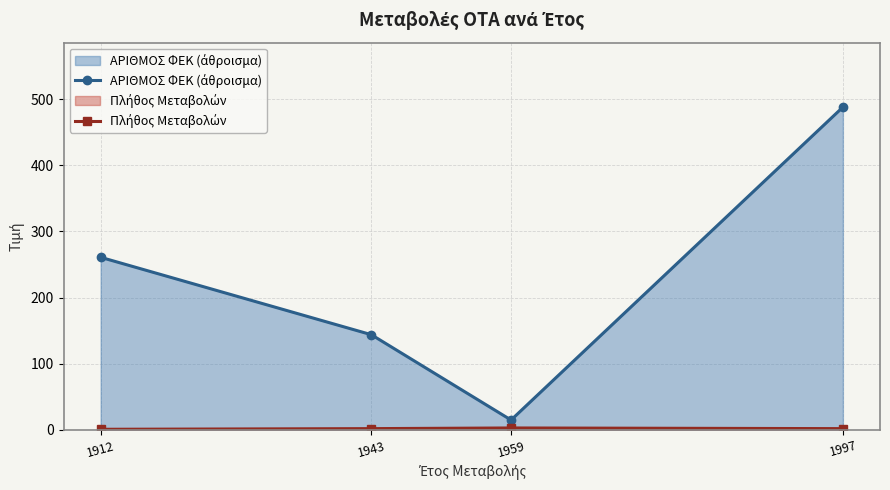

At 1997, list the series in order from smallest to largest.

Πλήθος Μεταβολών, ΑΡΙΘΜΟΣ ΦΕΚ (άθροισμα)